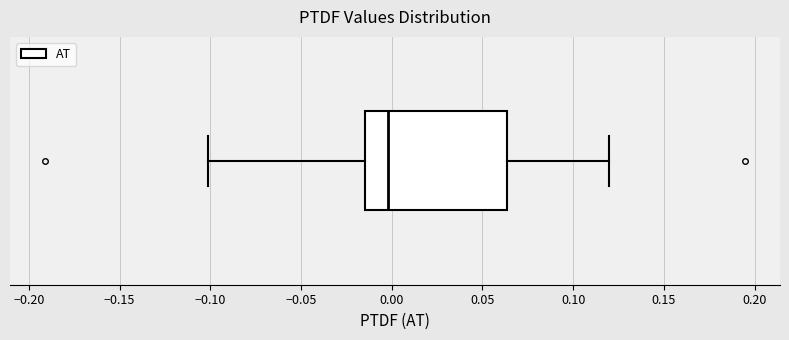

Where is the left edge of the box on the x-axis? The values are not printed on the chart, so give them approximately, as read against the axis.

-0.015